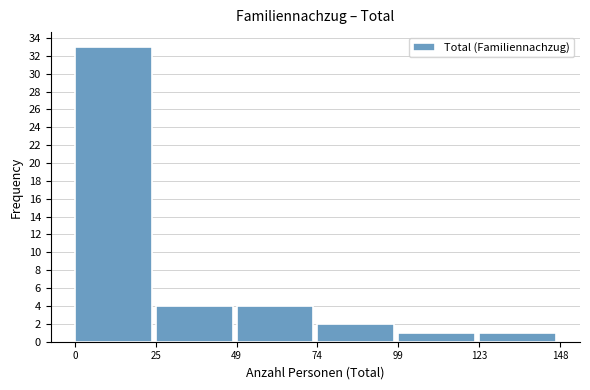

Reading left to right, transcribe this chart: for each bar, give the range it covers on the x-axis and its height. The values are not printed on the chart, so give them approximately, as read against the axis.

0 to 25: 33
25 to 49: 4
49 to 74: 4
74 to 99: 2
99 to 123: 1
123 to 148: 1